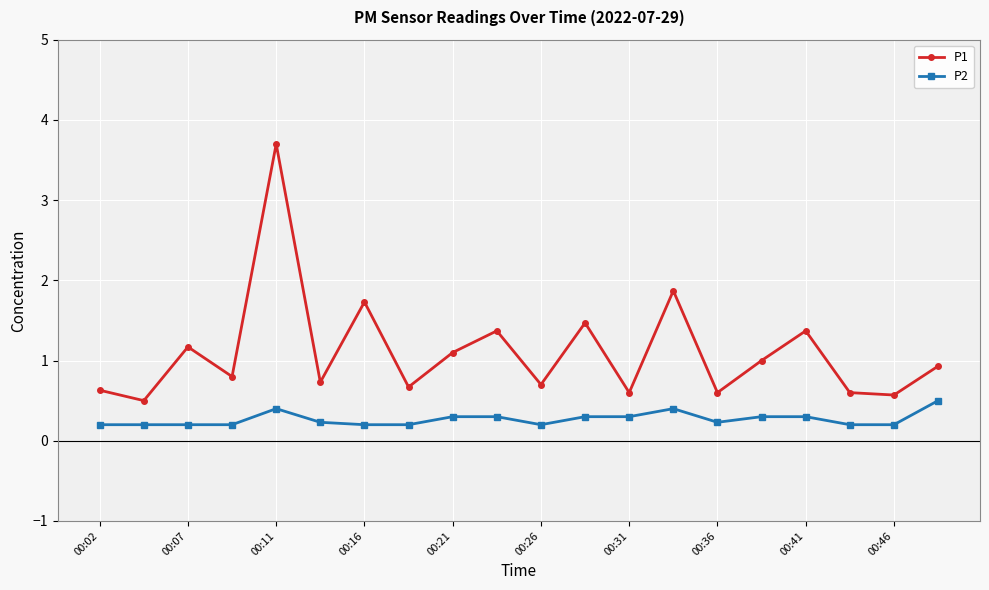

Does the chart have visible grid lines?

Yes